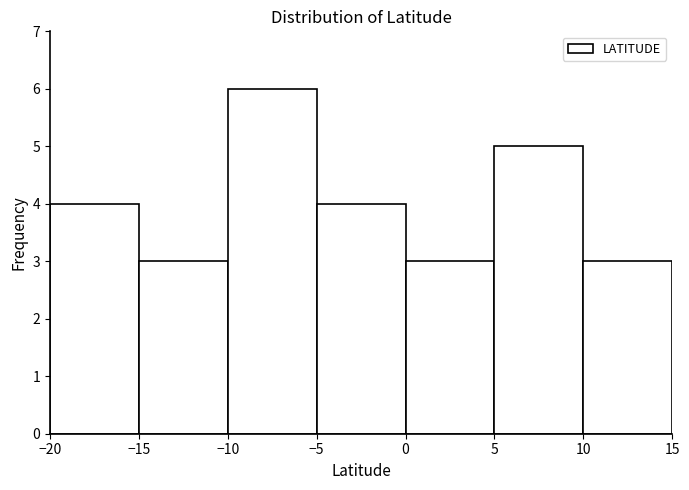

Reading left to right, transcribe this chart: for each bar, give the range it covers on the x-axis and its height. The values are not printed on the chart, so give them approximately, as read against the axis.

-20 to -15: 4
-15 to -10: 3
-10 to -5: 6
-5 to 0: 4
0 to 5: 3
5 to 10: 5
10 to 15: 3